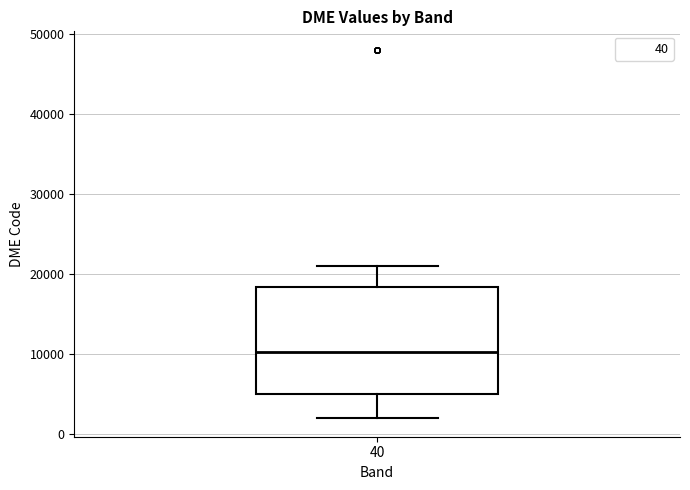

Read this box plot against the y-axis: the position of the median line, the range covered by the box, and the ends of both whiskers. The values are not printed on the chart, so give them approximately, as read against the axis.

median 10000, box 5000 to 18000, whiskers 2000 to 21000